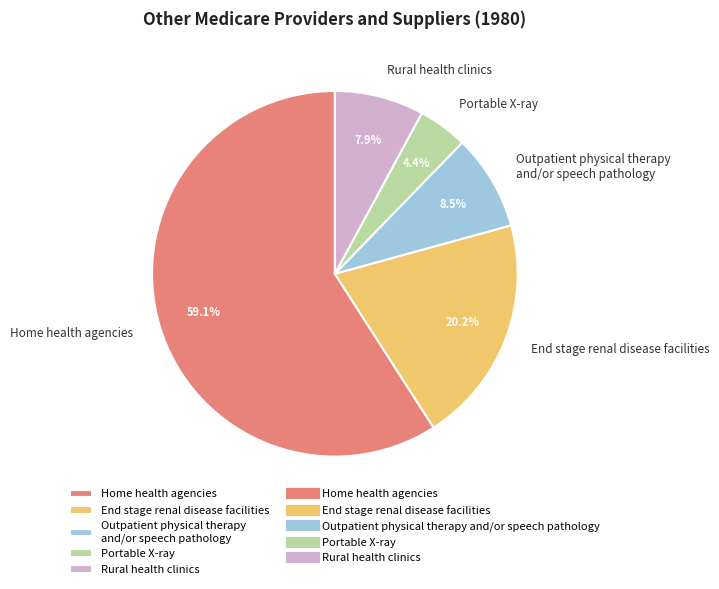

Count the number of slices in the pie.

5